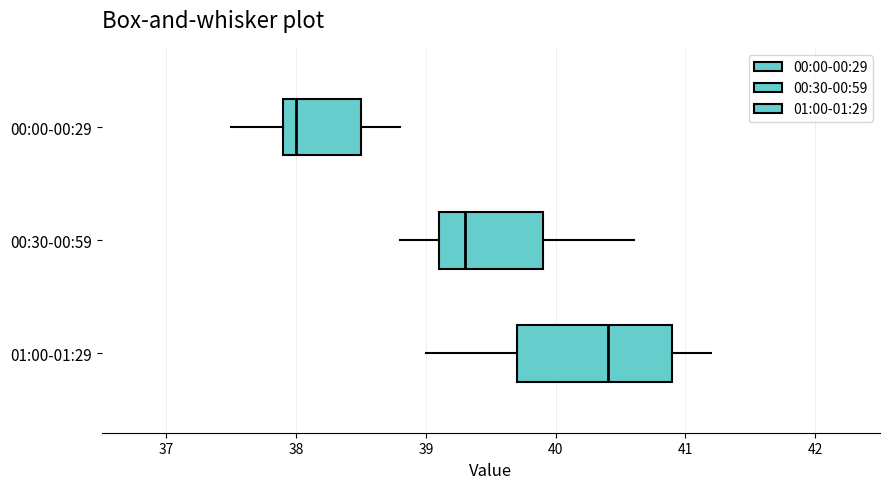

Reading bottom to top, read every box against the x-axis: the position of its median line, the range the box covers, and the ends of its whiskers. The values are not printed on the chart, so give them approximately, as read against the axis.

01:00-01:29: median 40.4, box 39.7 to 40.9, whiskers 39.0 to 41.2
00:30-00:59: median 39.3, box 39.1 to 39.9, whiskers 38.8 to 40.6
00:00-00:29: median 38.0, box 37.9 to 38.5, whiskers 37.5 to 38.8